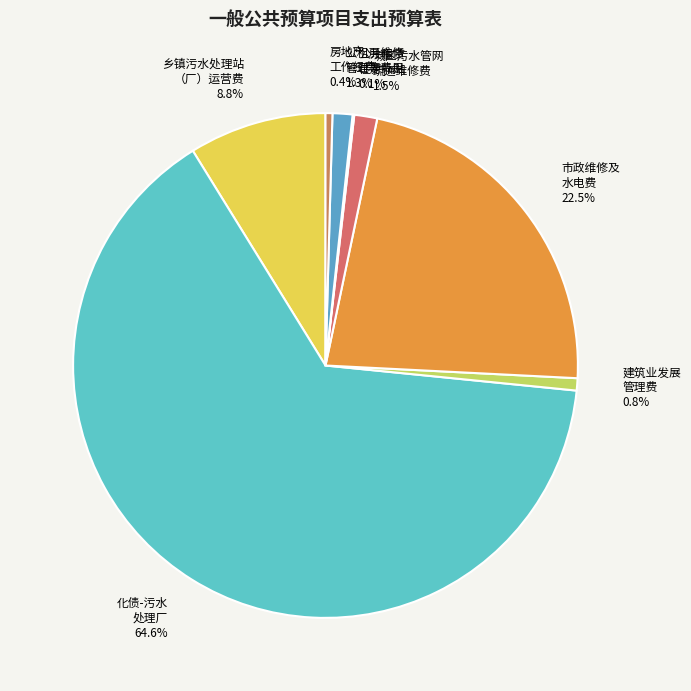

Which slice is the largest?

化债-污水 处理厂